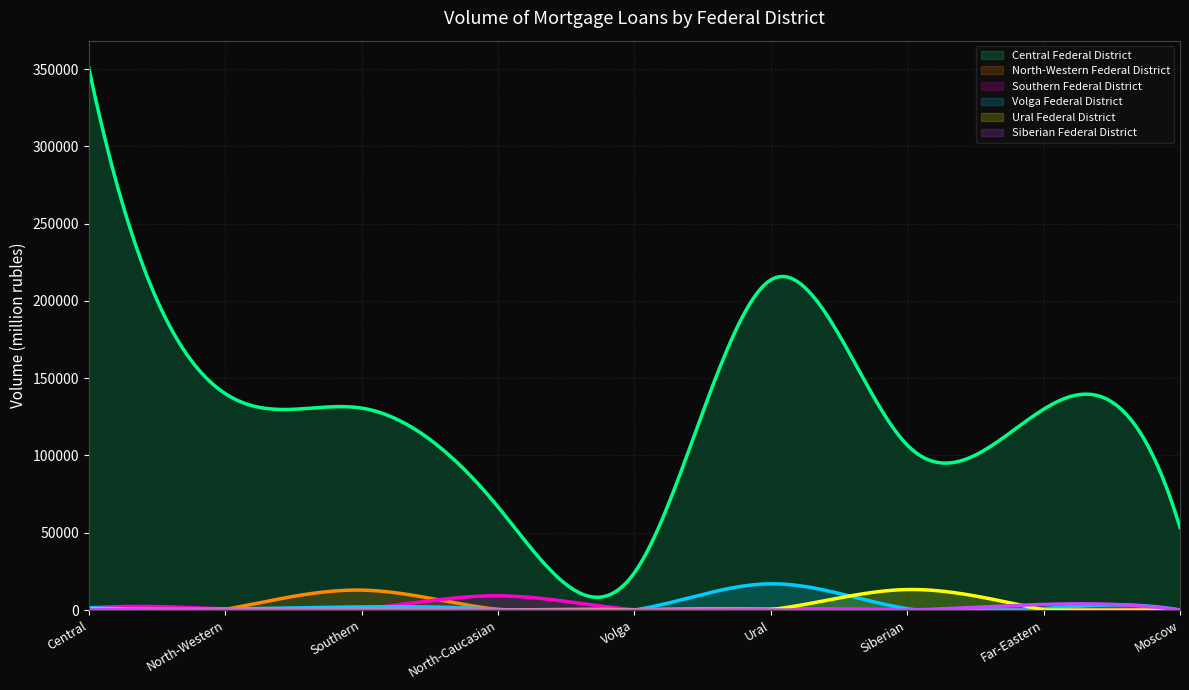

What is the sum of all Siberian Federal District values?

4239